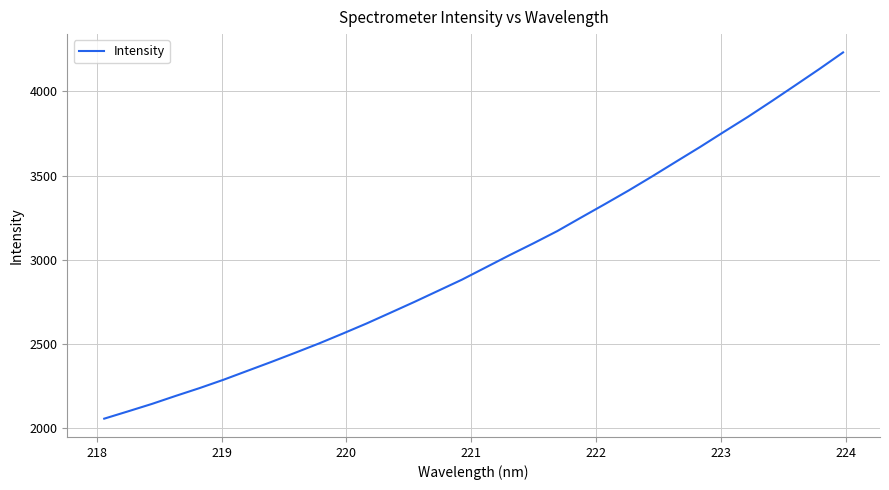

What is the difference between the maximum and minimum values?

2175.7